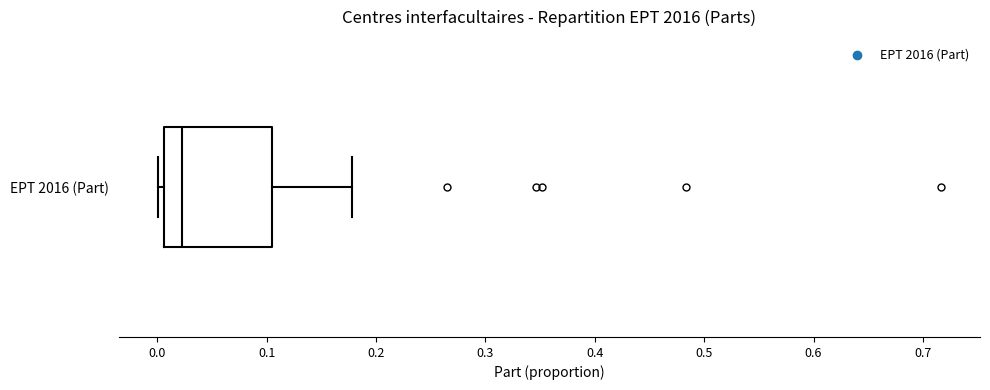

Read this box plot against the x-axis: the position of the median line, the range covered by the box, and the ends of both whiskers. The values are not printed on the chart, so give them approximately, as read against the axis.

median 0.02, box 0.01 to 0.10, whiskers 0.00 to 0.18